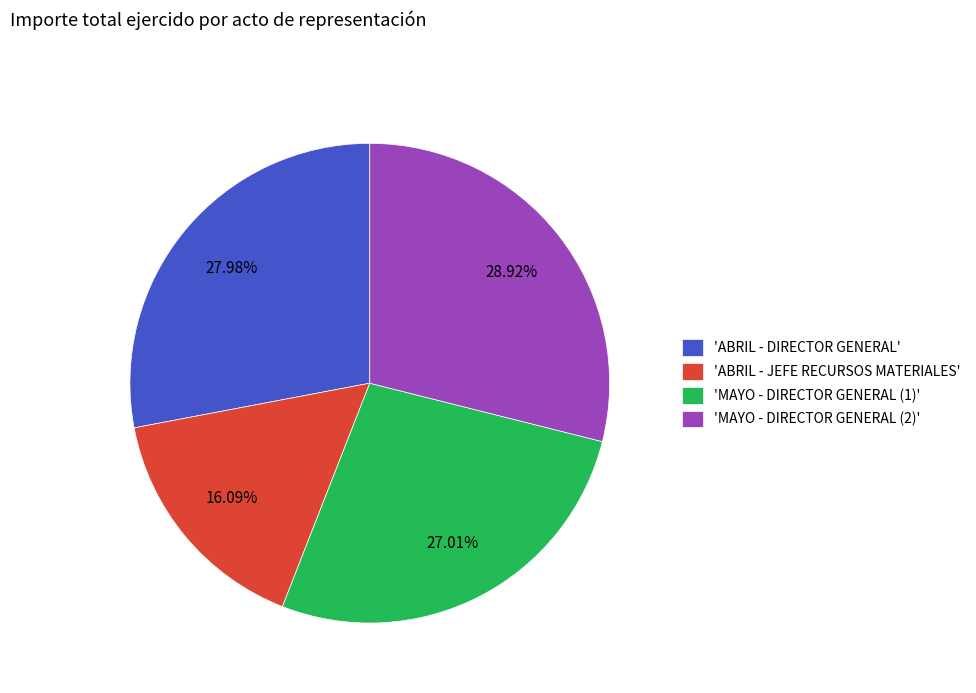

Which category has the smallest portion of the pie?

'ABRIL - JEFE RECURSOS MATERIALES'